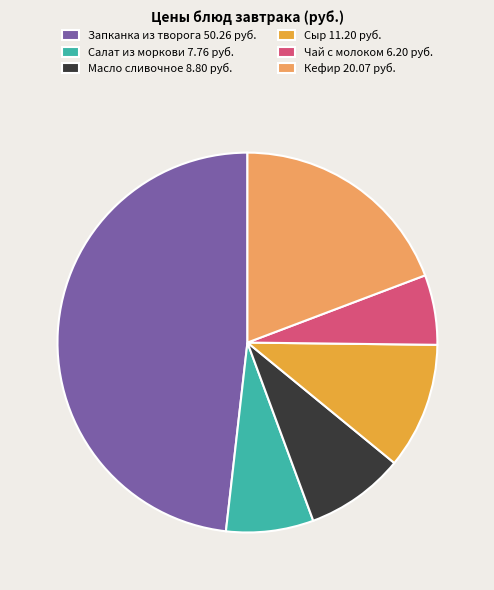

Which slice is the largest?

Запканка из творога 50.26 руб.